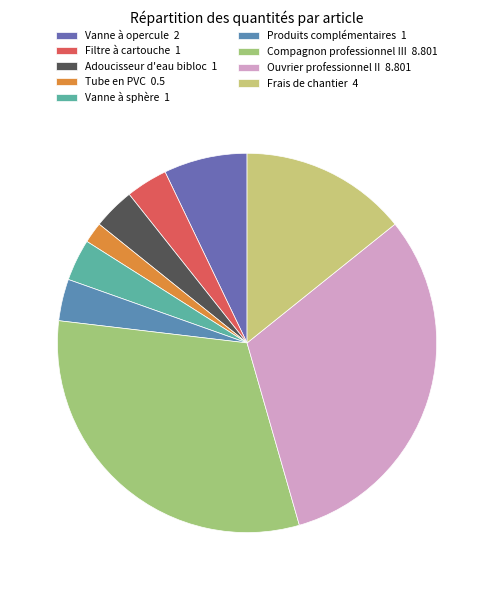

Count the number of slices in the pie.

9